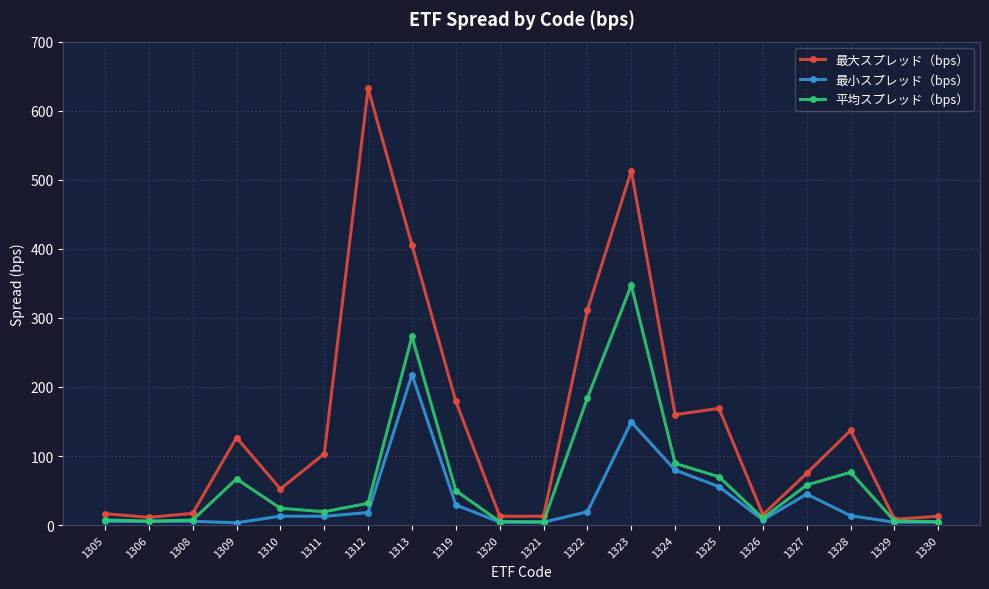

What is the sum of the 平均スプレッド（bps） values at 1330 and 1311?

24.5